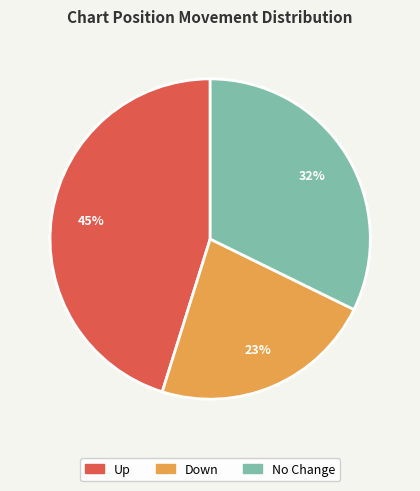

Does any single category account for the majority?

No